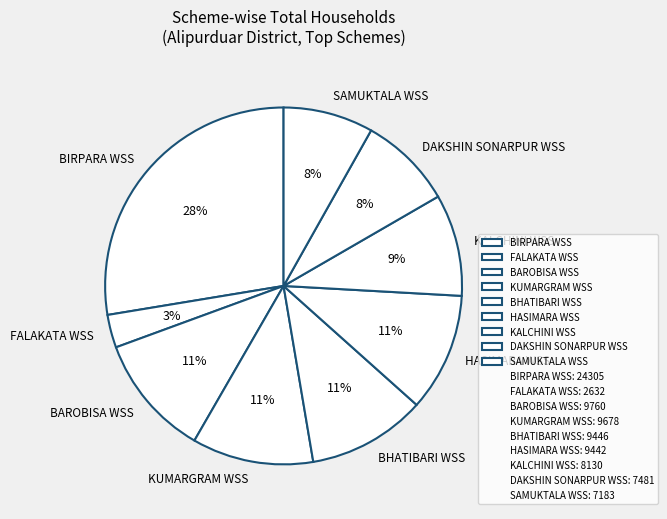

Between BAROBISA WSS and FALAKATA WSS, which is larger?

BAROBISA WSS